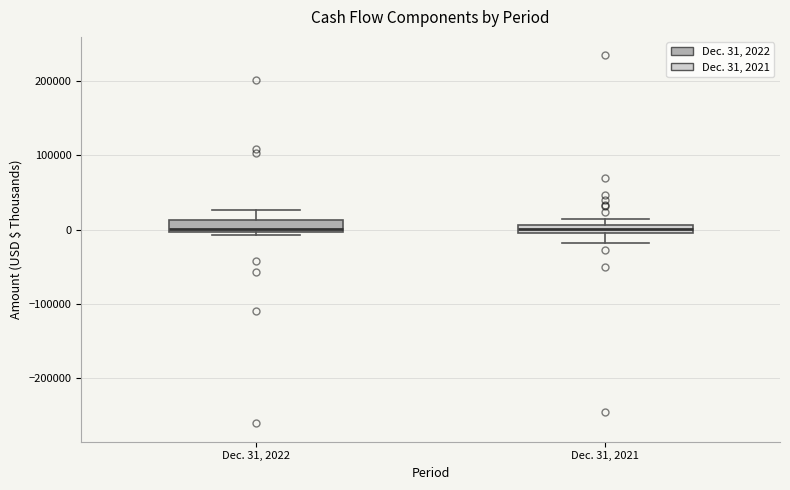

Where is the upper edge of the box for Dec. 31, 2022 on the y-axis? The values are not printed on the chart, so give them approximately, as read against the axis.

10000